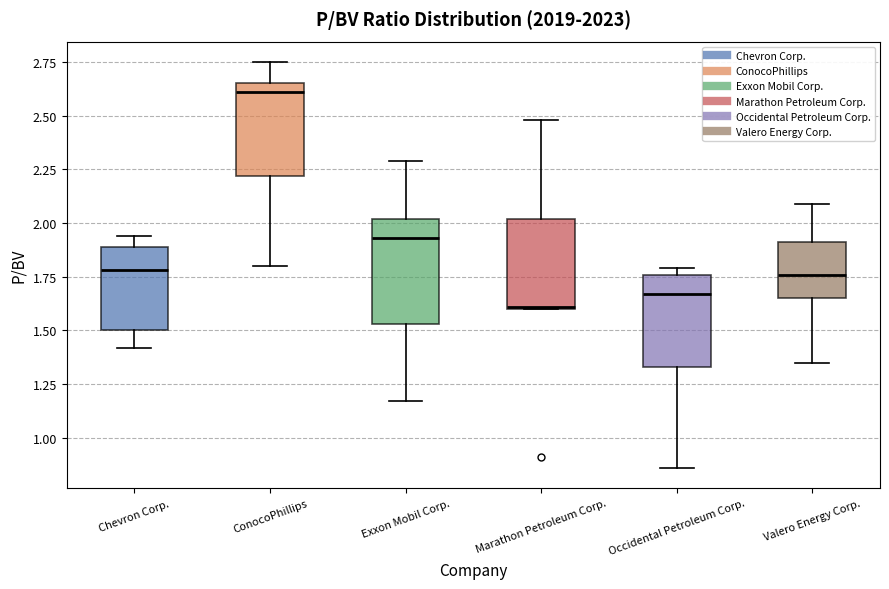

Reading left to right, transcribe this box plot: for each box, give where its median line is, the range the box spans, and where its two whiskers end, as read against the y-axis. The values are not printed on the chart, so give them approximately, as read against the axis.

Chevron Corp.: median 1.80, box 1.50 to 1.90, whiskers 1.40 to 1.95
ConocoPhillips: median 2.60, box 2.20 to 2.65, whiskers 1.80 to 2.75
Exxon Mobil Corp.: median 1.95, box 1.55 to 2.00, whiskers 1.15 to 2.30
Marathon Petroleum Corp.: median 1.60, box 1.60 to 2.00, whiskers 1.60 to 2.50
Occidental Petroleum Corp.: median 1.65, box 1.35 to 1.75, whiskers 0.85 to 1.80
Valero Energy Corp.: median 1.75, box 1.65 to 1.90, whiskers 1.35 to 2.10